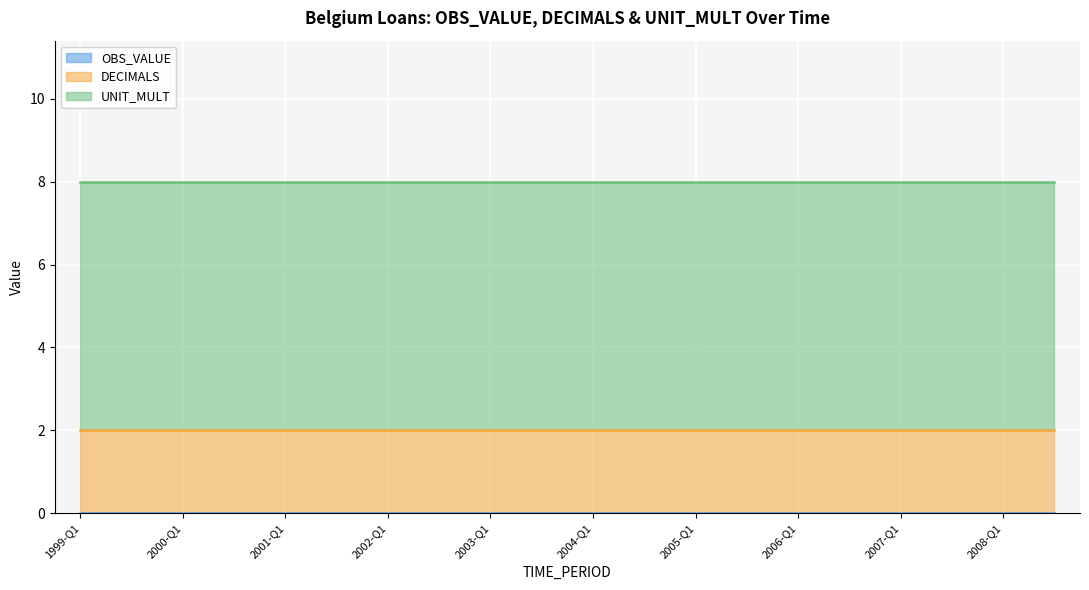

Rank the series by their maximum value, from lowest to highest.

OBS_VALUE, DECIMALS, UNIT_MULT